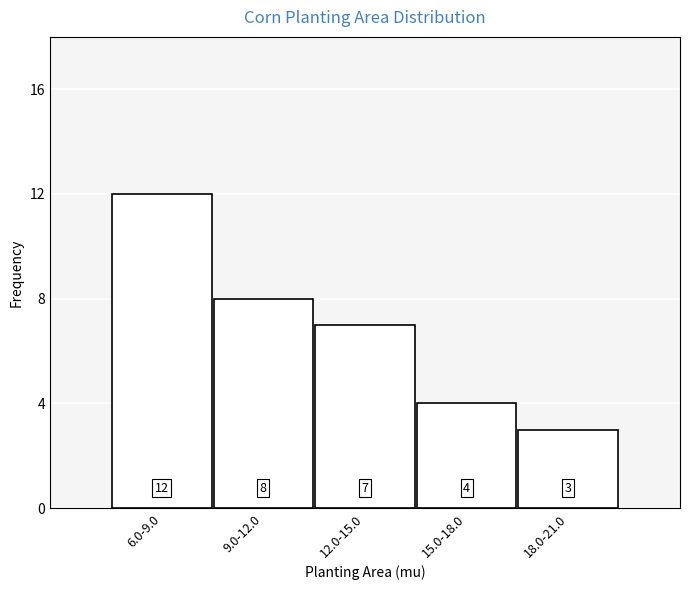

Reading right to left, extract all data points from this chart.

3	4	7	8	12